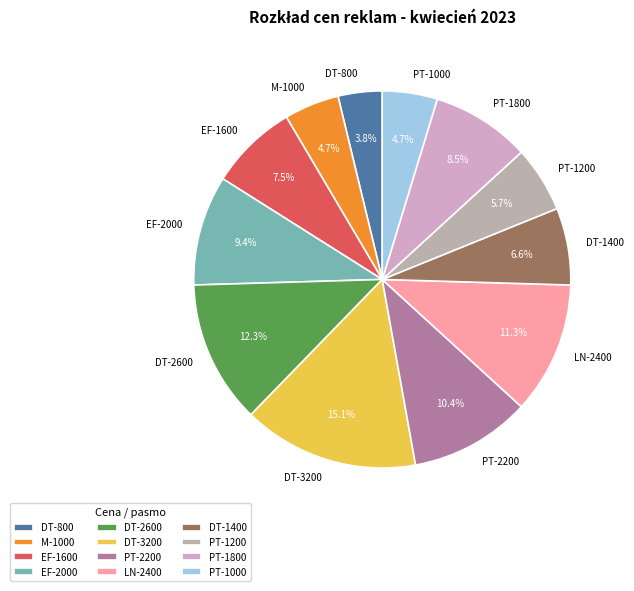

How many slices are in this pie chart?

12